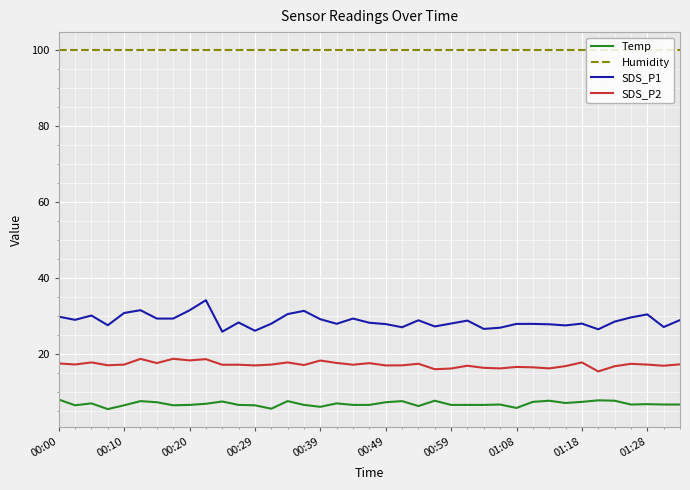

Rank the series by their maximum value, from highest to lowest.

Humidity, SDS_P1, SDS_P2, Temp